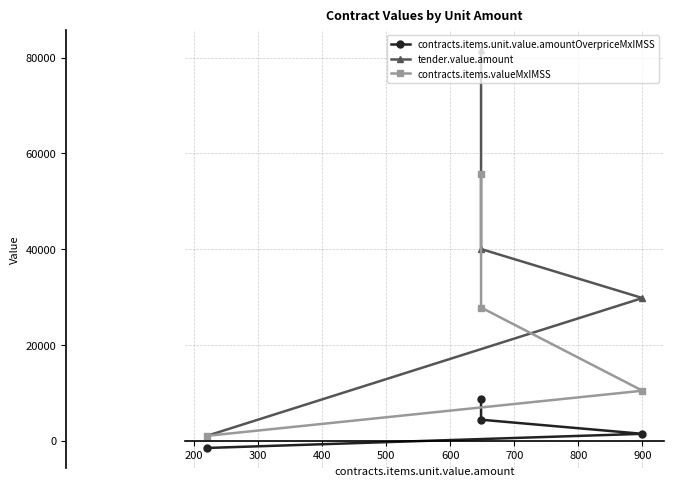

What is the difference between the second highest and minimum values in the contracts.items.unit.value.amountOverpriceMxIMSS series?

5898.6